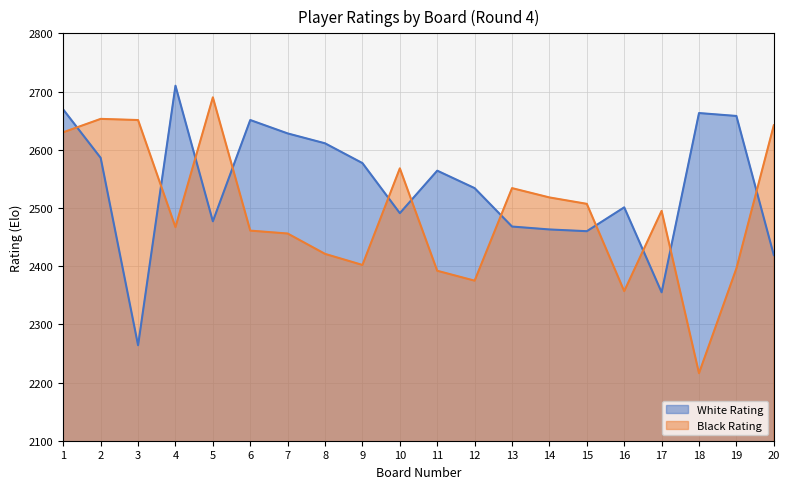

At which category does the chart reach its peak across all series?

4